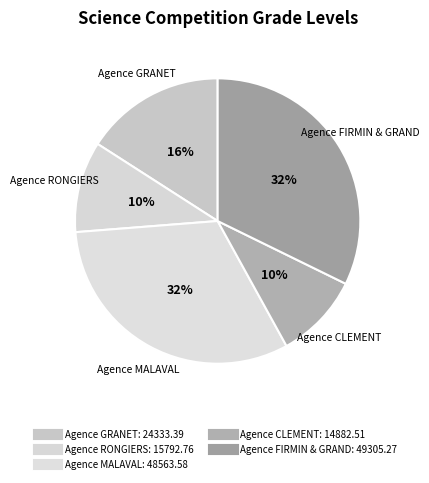

Count the number of slices in the pie.

5